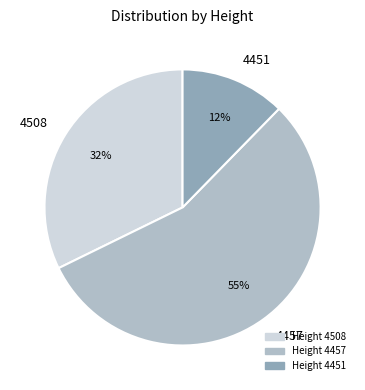

Do 4508 and 4451 together represent more than half of the pie?

No